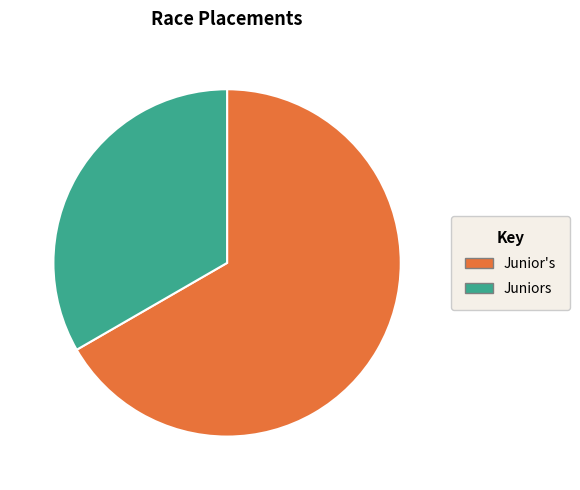

Approximately how many times larger is the value at Juniors compared to Junior's?

0.5